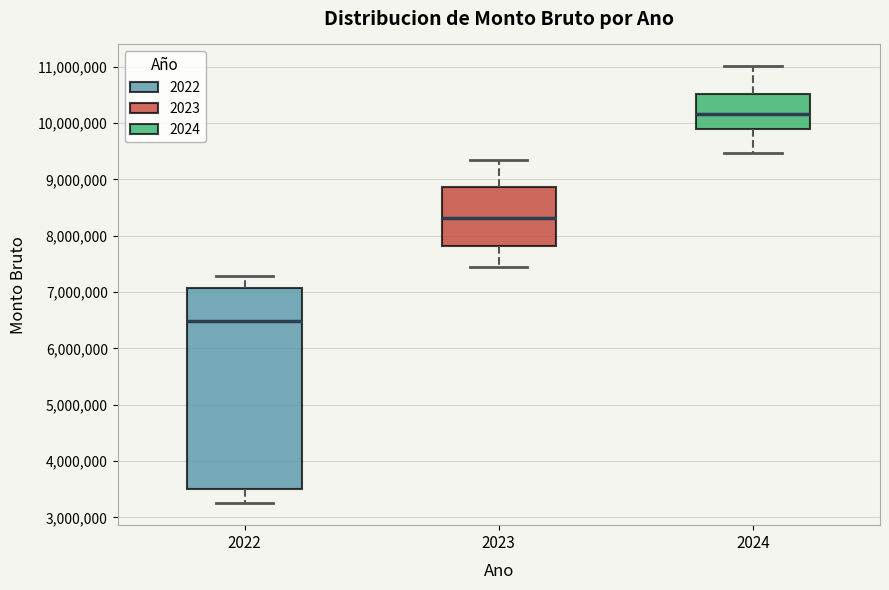

Comparing the boxes themselves (not the whiskers), which one is the tallest?

2022